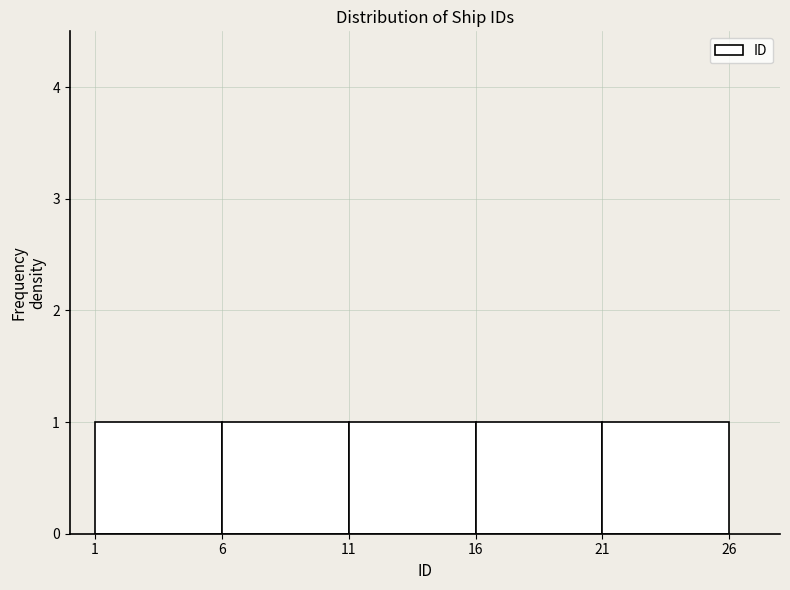

Reading left to right, transcribe this chart: for each bar, give the range it covers on the x-axis and its height. The values are not printed on the chart, so give them approximately, as read against the axis.

1 to 6: 1
6 to 11: 1
11 to 16: 1
16 to 21: 1
21 to 26: 1